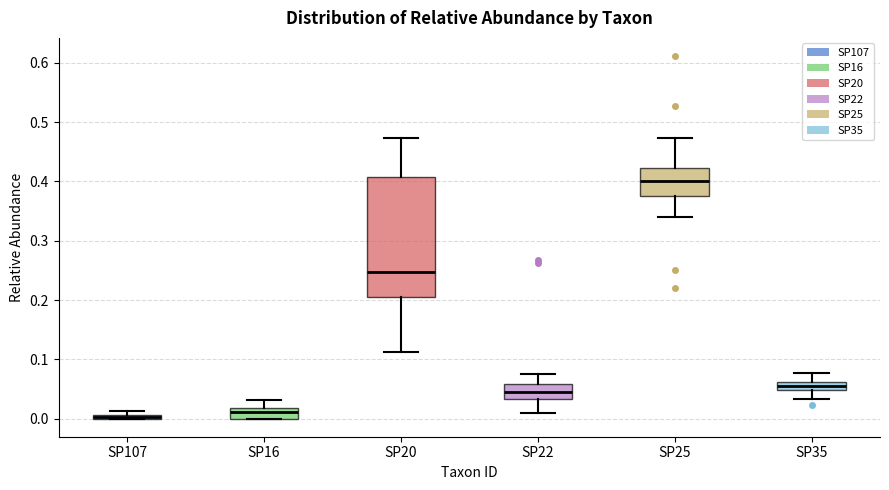

Where is the lower edge of the box for SP107 on the y-axis? The values are not printed on the chart, so give them approximately, as read against the axis.

0.00